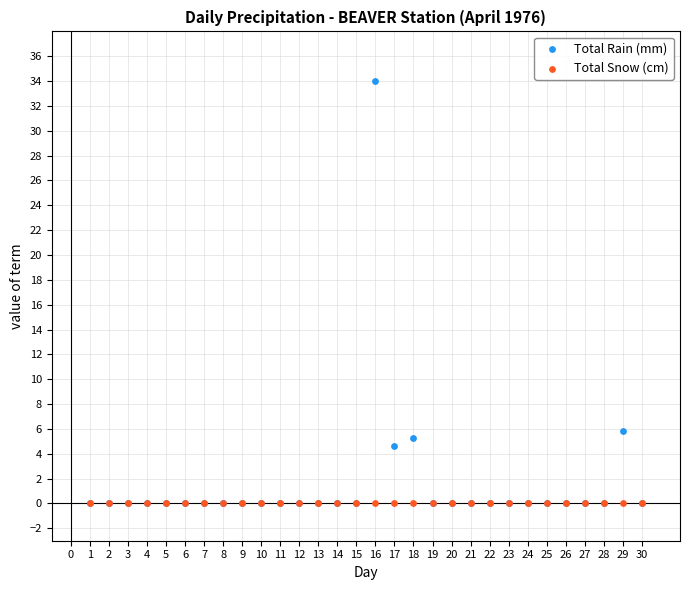

Across all series, what Y value is closest to 17?

5.8